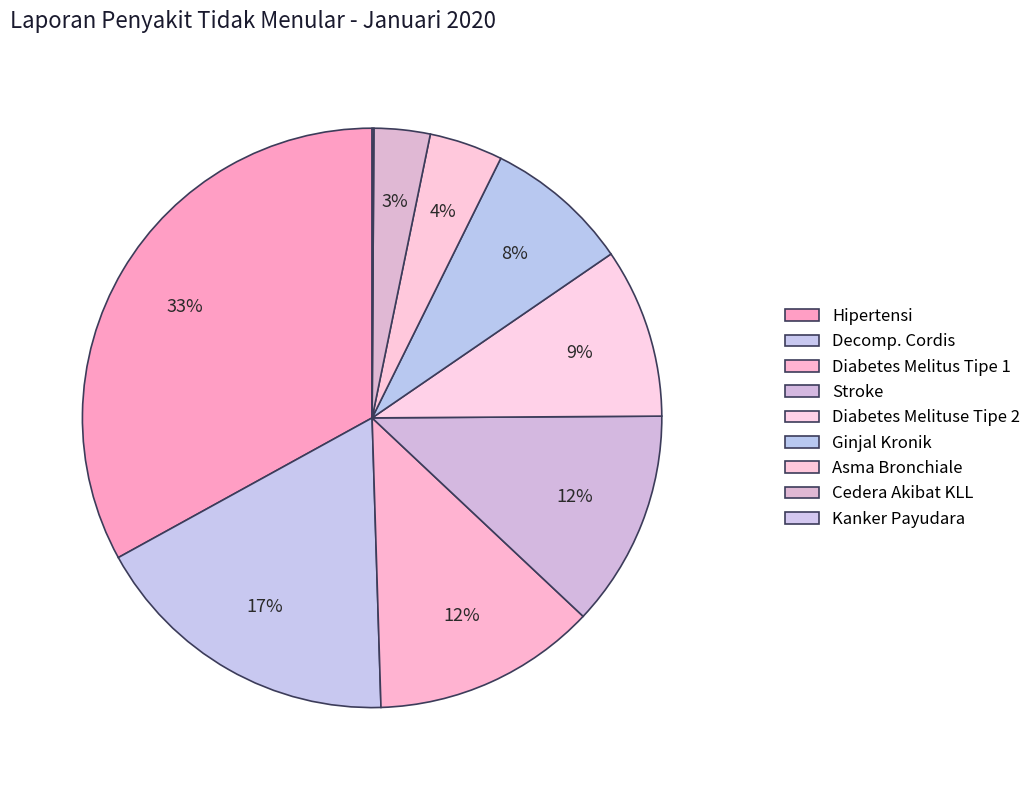

What is the largest slice in the pie chart?

Hipertensi